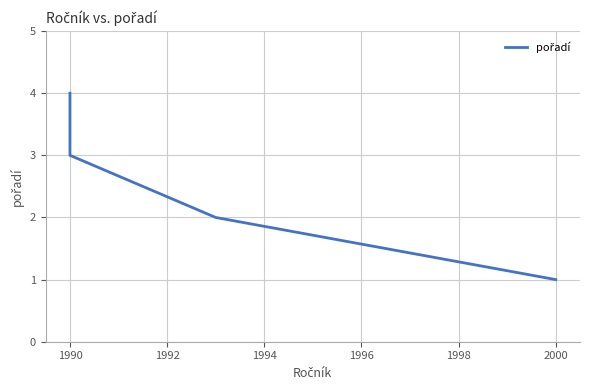

What is the greatest value displayed?

4